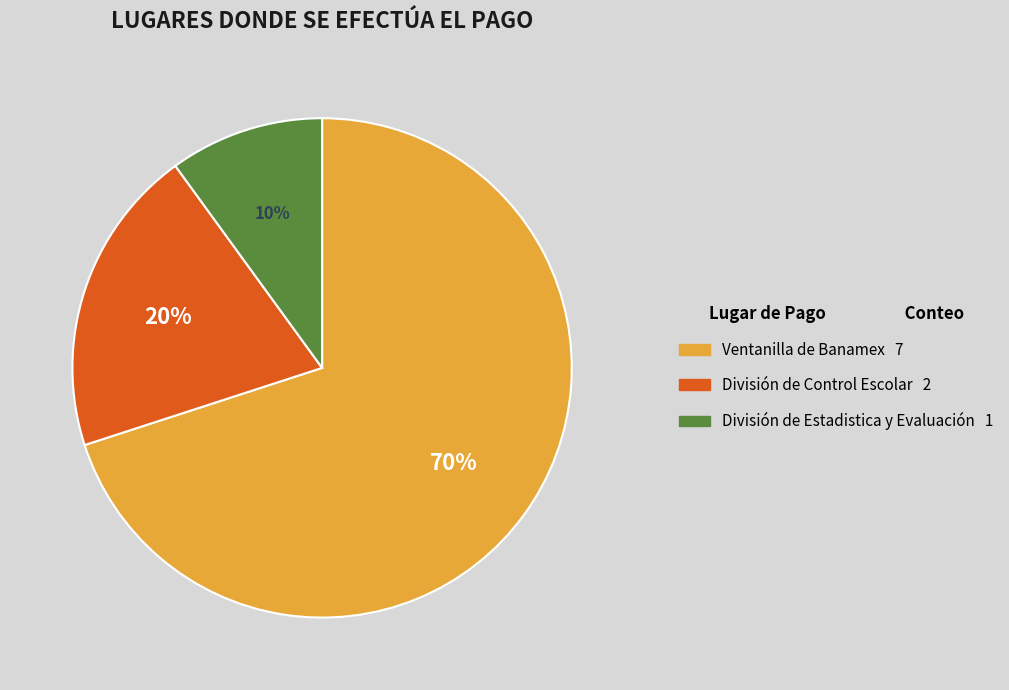

To the nearest percent, what percentage of the pie is División de Estadistica y Evaluación?

10%